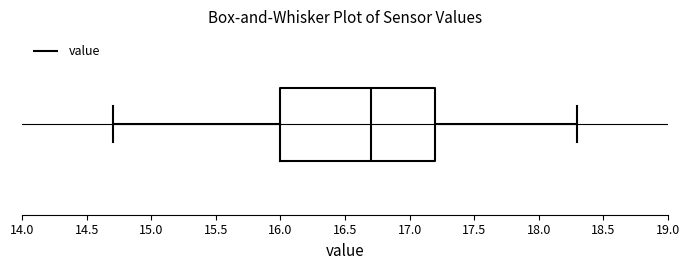

Where does the median line of the box sit on the x-axis? The values are not printed on the chart, so give them approximately, as read against the axis.

16.7